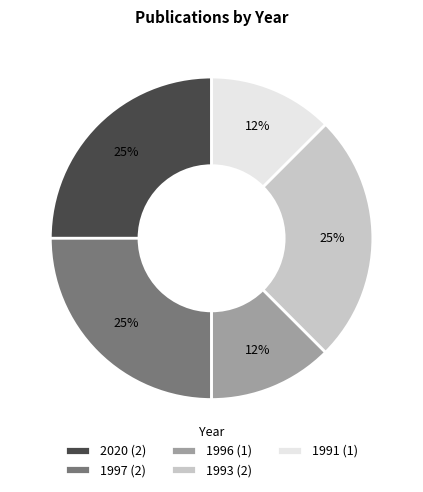

Does 1991 (1) account for over 50% of the chart?

No